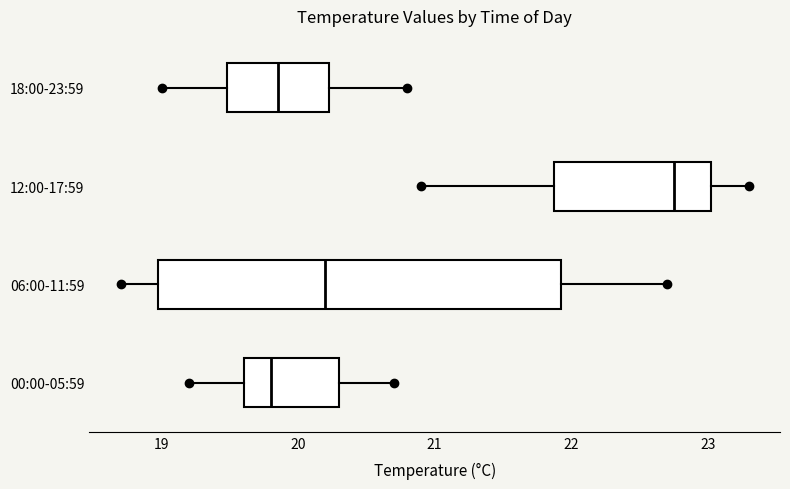

Comparing the boxes themselves (not the whiskers), which one is the widest?

06:00-11:59